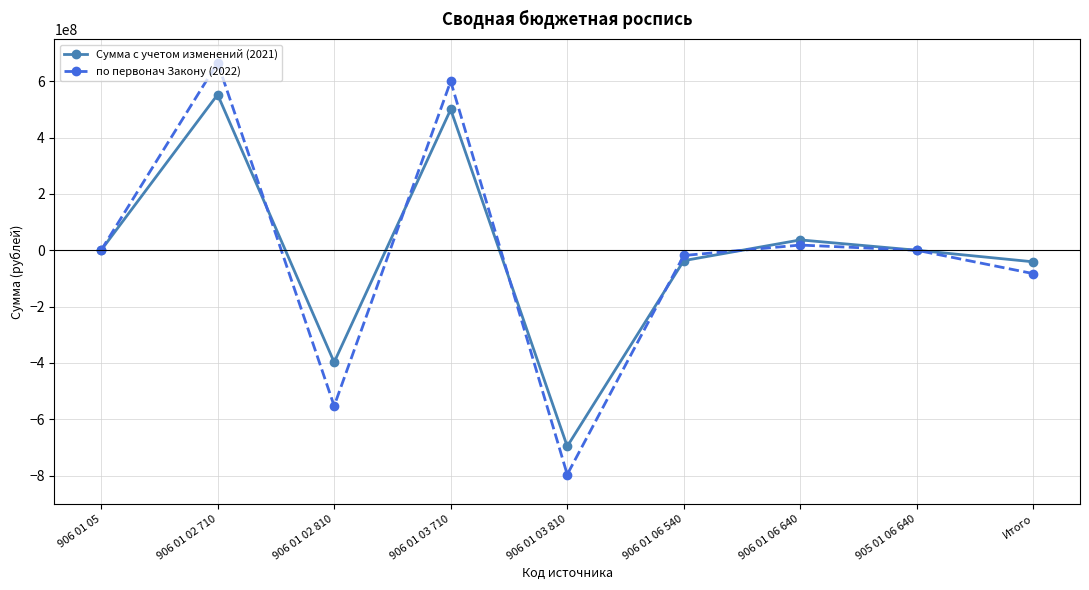

At which category is the sum across all series the highest?

906 01 02 710